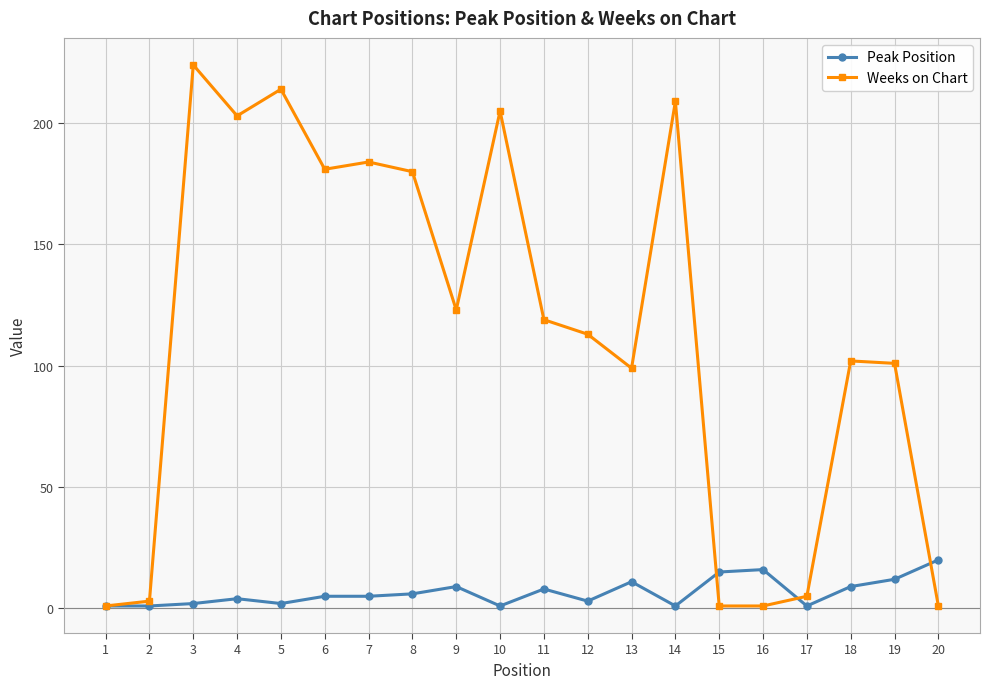

Which series changed the most between 2 and 9?

Weeks on Chart